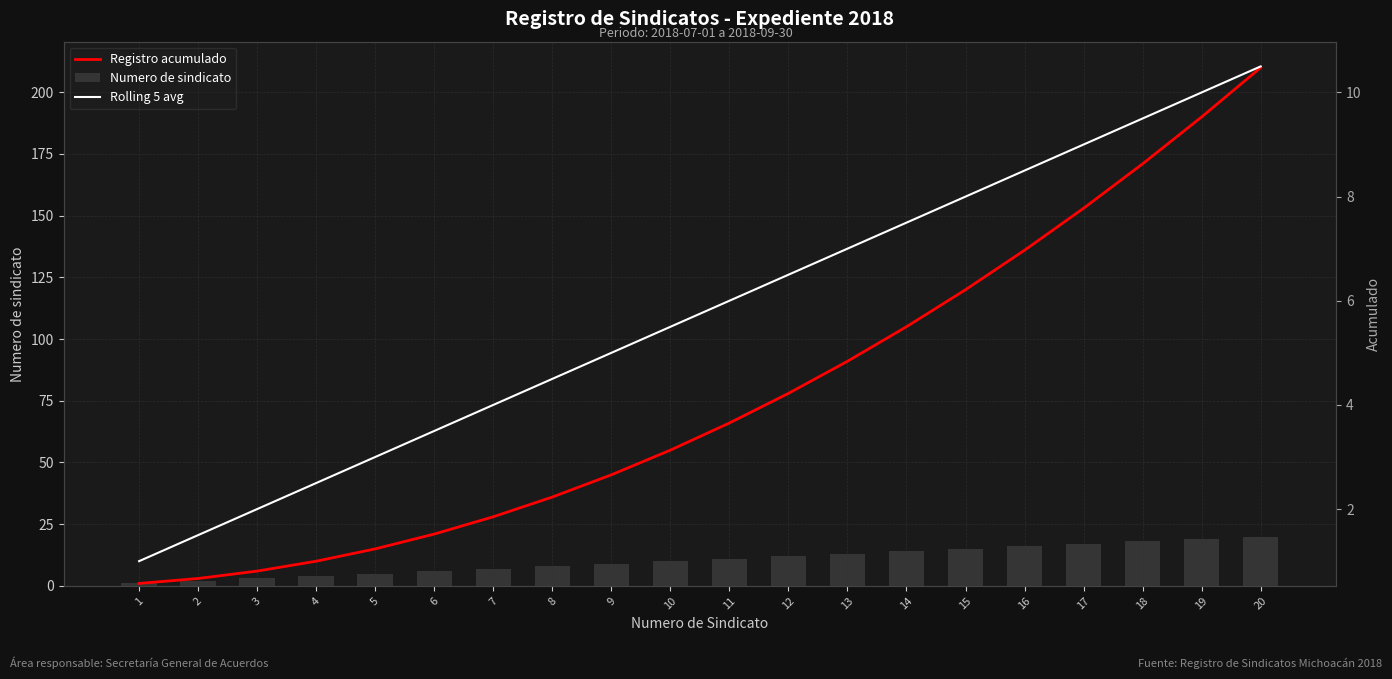

What is the smallest value displayed?

1.0